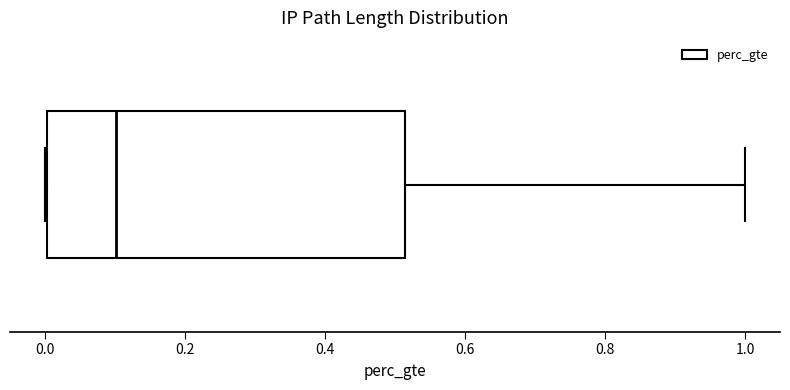

Read this box plot against the x-axis: the position of the median line, the range covered by the box, and the ends of both whiskers. The values are not printed on the chart, so give them approximately, as read against the axis.

median 0.10, box 0.00 to 0.52, whiskers 0.00 to 1.00